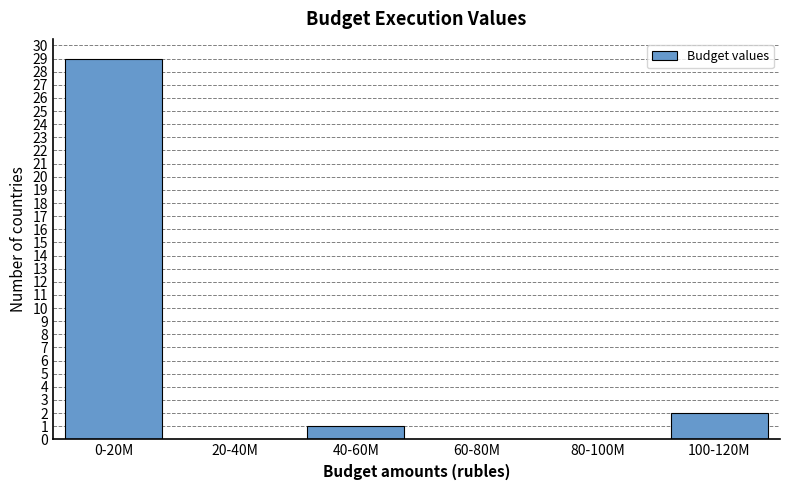

Reading left to right, what are all the values shown in this chart?

0-20M=29	20-40M=0	40-60M=1	60-80M=0	80-100M=0	100-120M=2